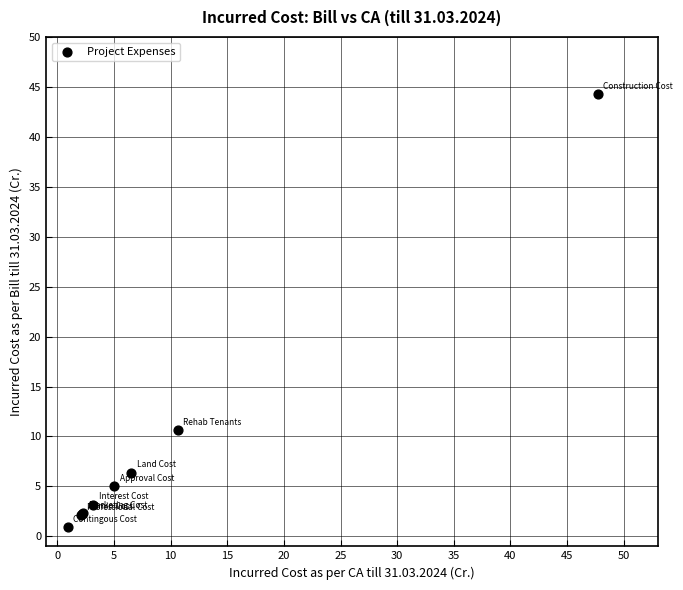

What Y value in the scatter plot is closest to 22?

10.6